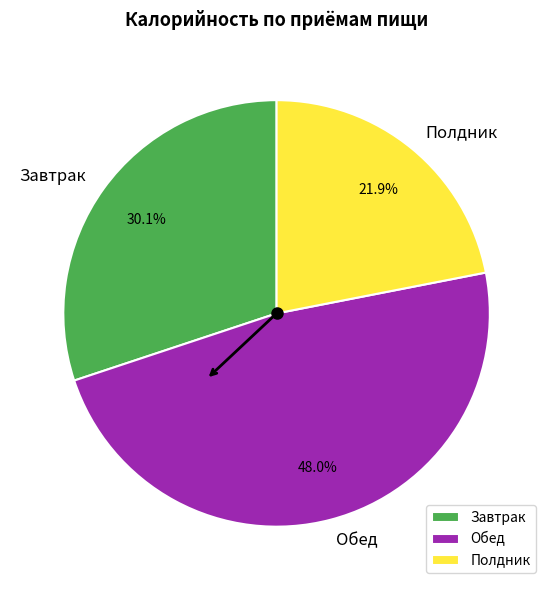

How many slices are in this pie chart?

3